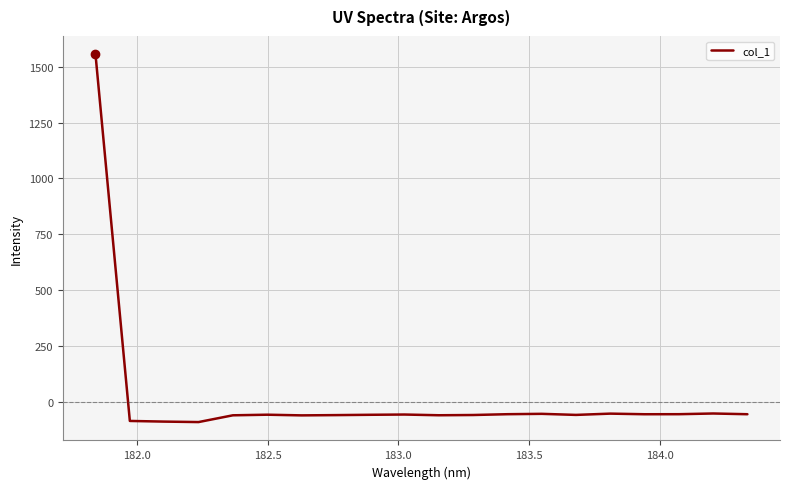

What is the difference between the maximum and minimum values?

1647.4